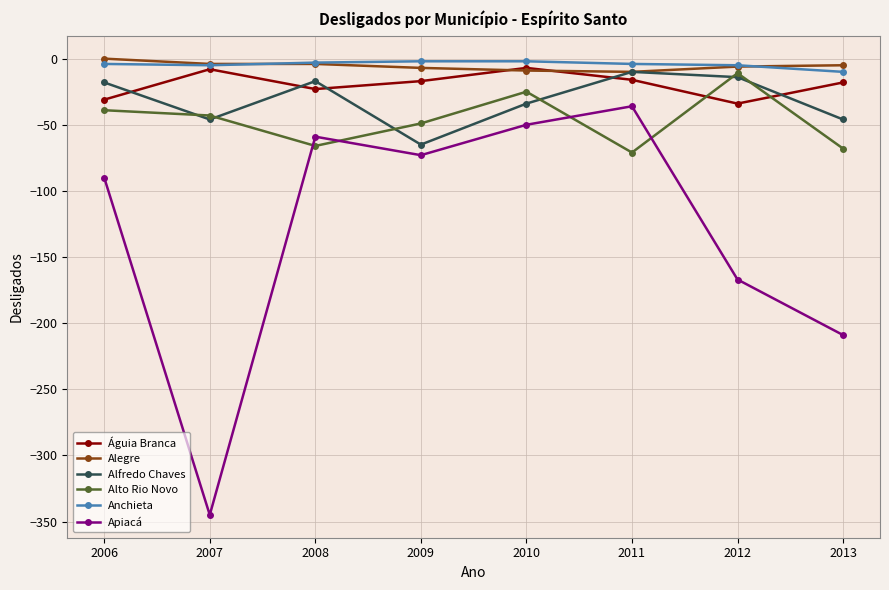

What is the value of the Anchieta point at the 1st from the left?

-4